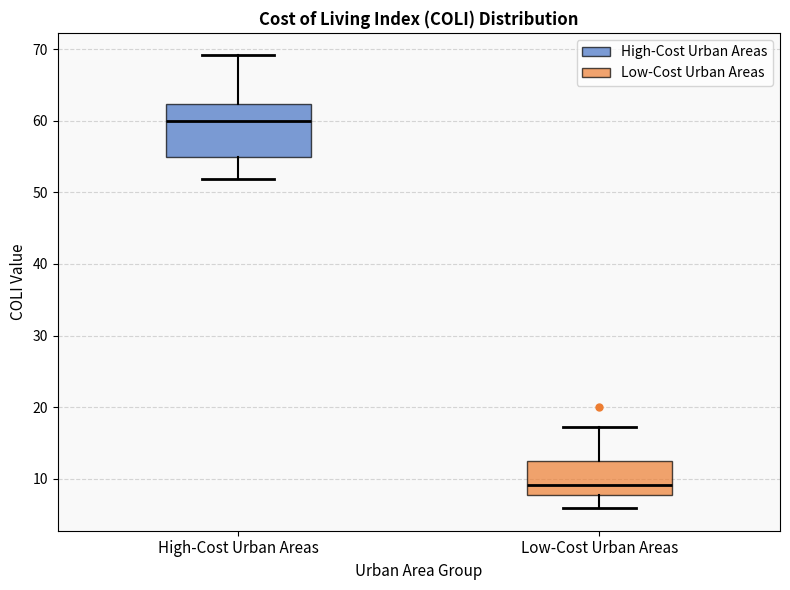

Which box's median line is the lowest?

Low-Cost Urban Areas